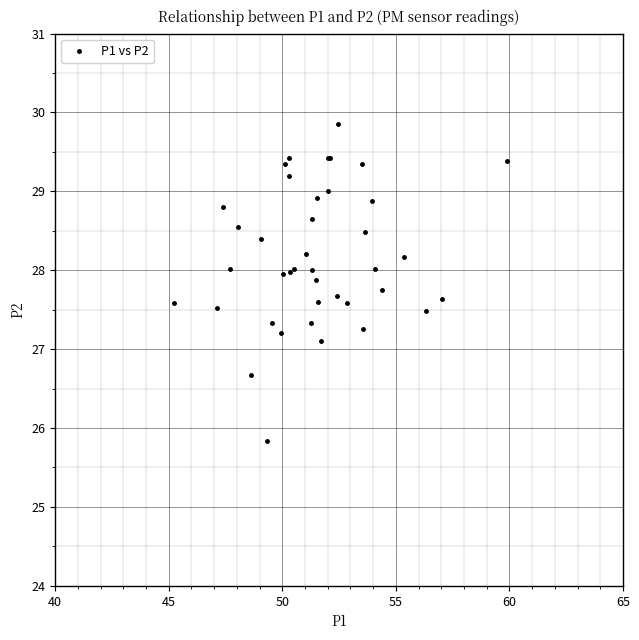

What Y value in the scatter plot is closest to 27?

27.1